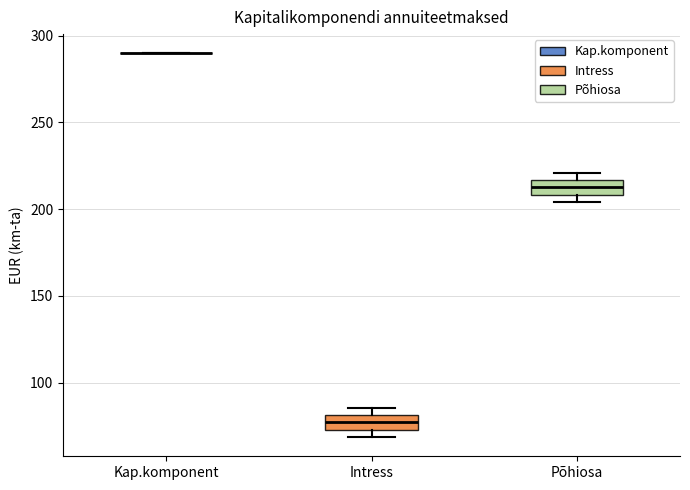

Where is the upper edge of the box for Intress on the y-axis? The values are not printed on the chart, so give them approximately, as read against the axis.

80